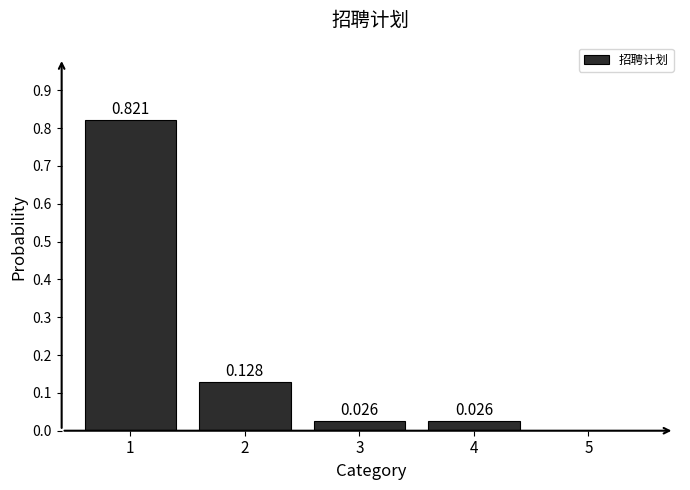

Are the bars horizontal?

No